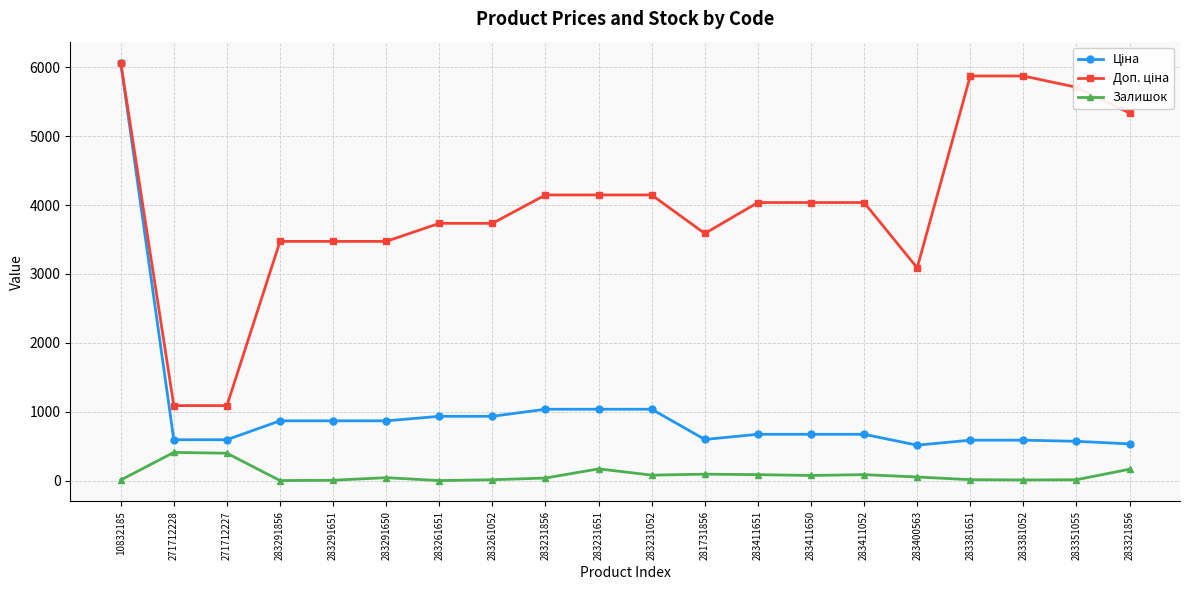

Does the chart have visible grid lines?

Yes